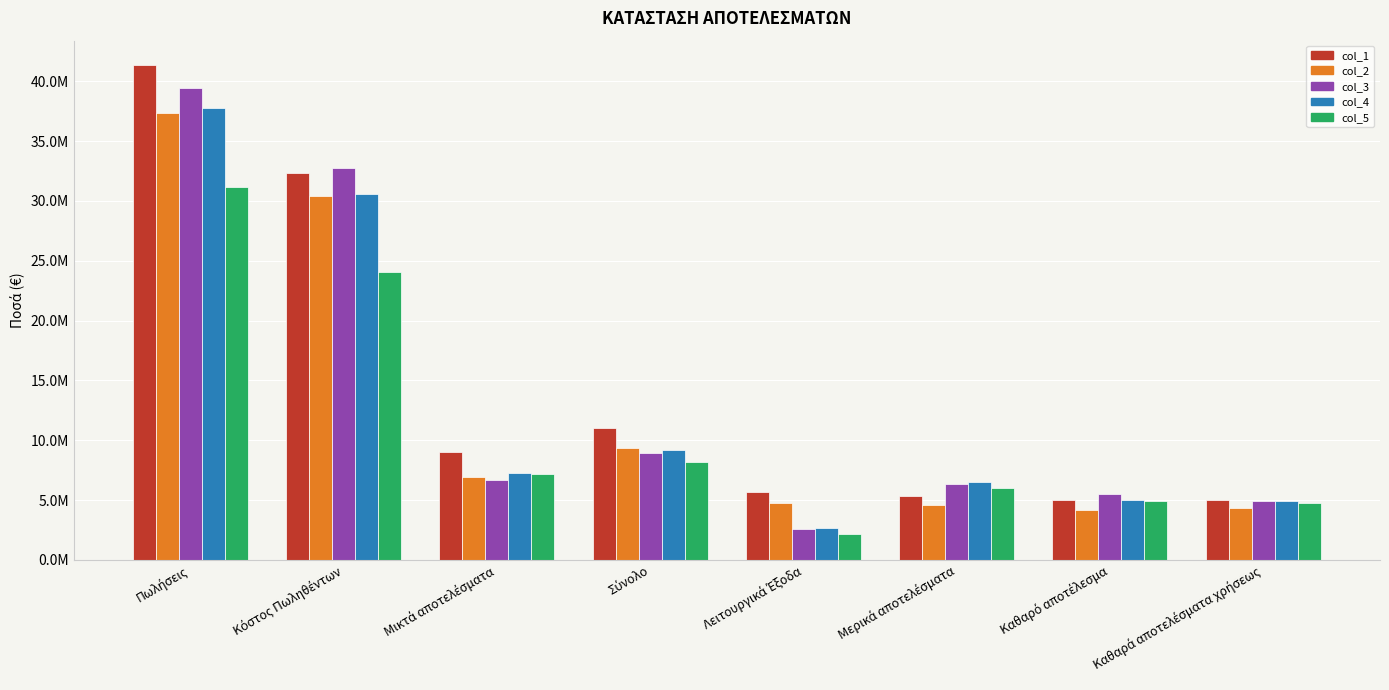

Does the chart contain stacked bars?

No